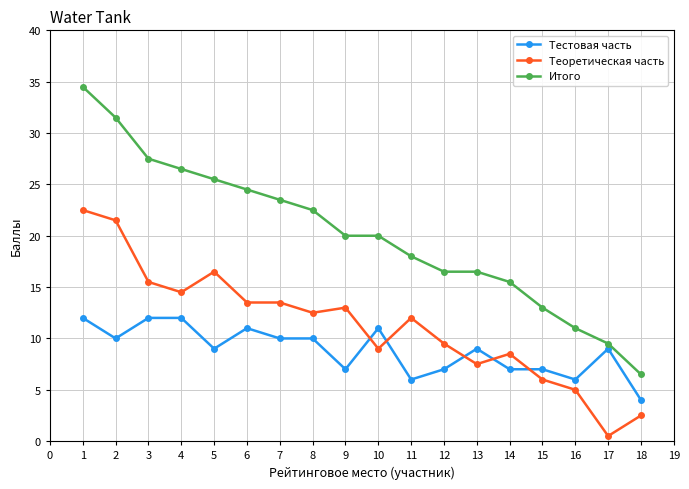

Is the value of Итого at 14 greater than the value of Теоретическая часть at 8?

Yes